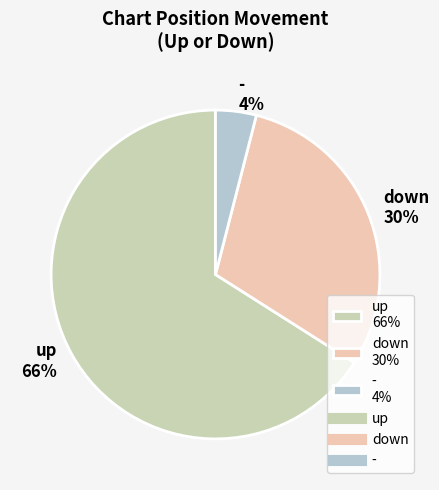

Combined, do down 30% and up 66% account for over 50%?

Yes